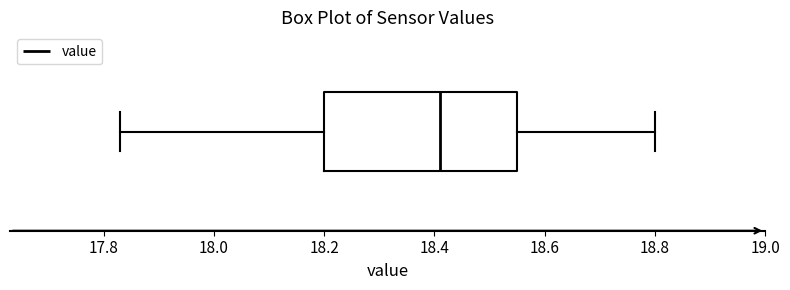

Where is the right edge of the box on the x-axis? The values are not printed on the chart, so give them approximately, as read against the axis.

18.56